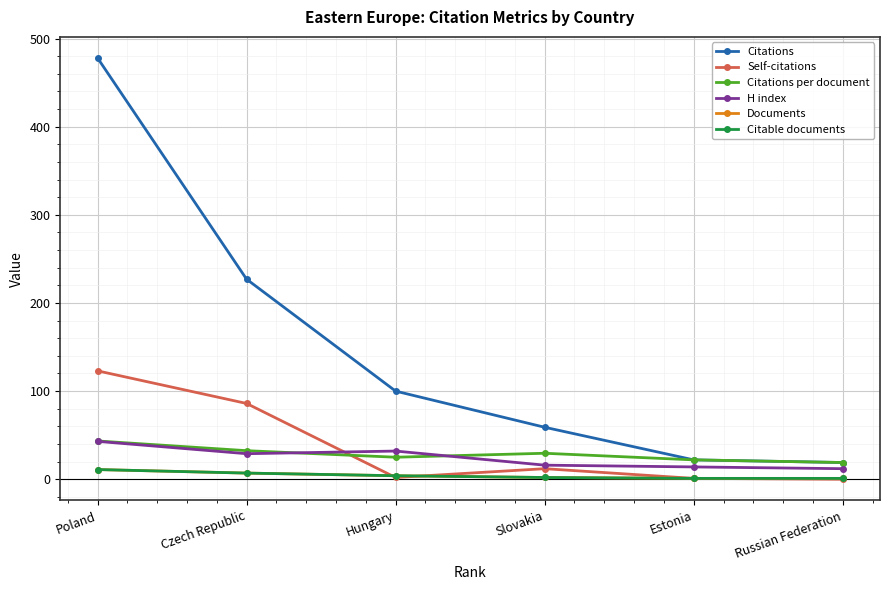

Does the chart have visible grid lines?

Yes